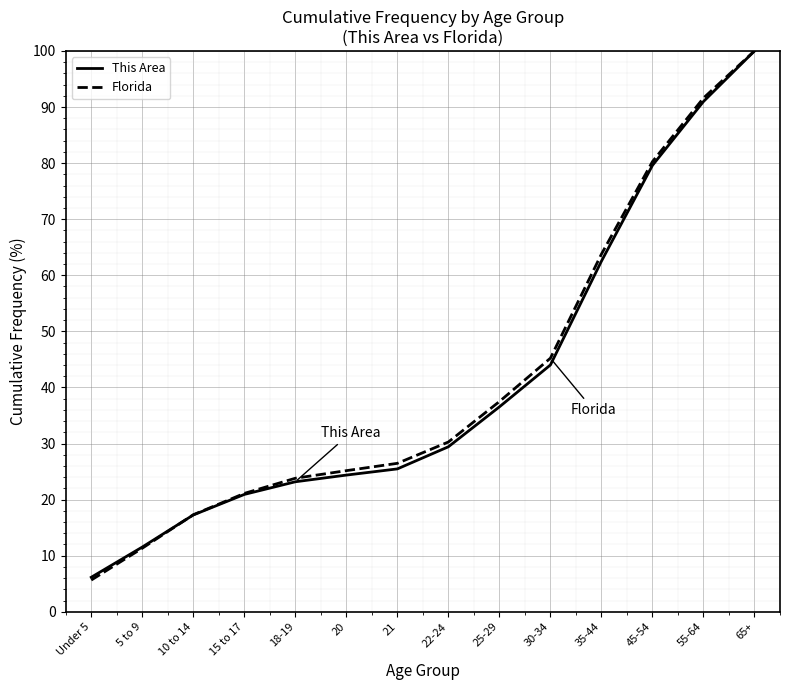

How many values in the Florida series are below 30?

7